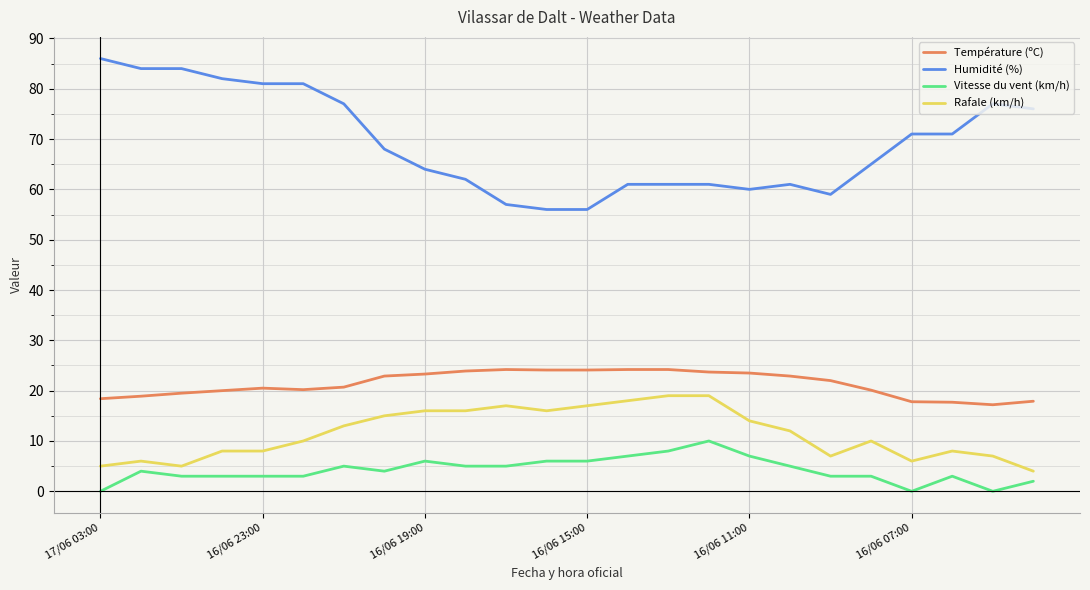

Which series has the widest spread of values?

Humidité (%)